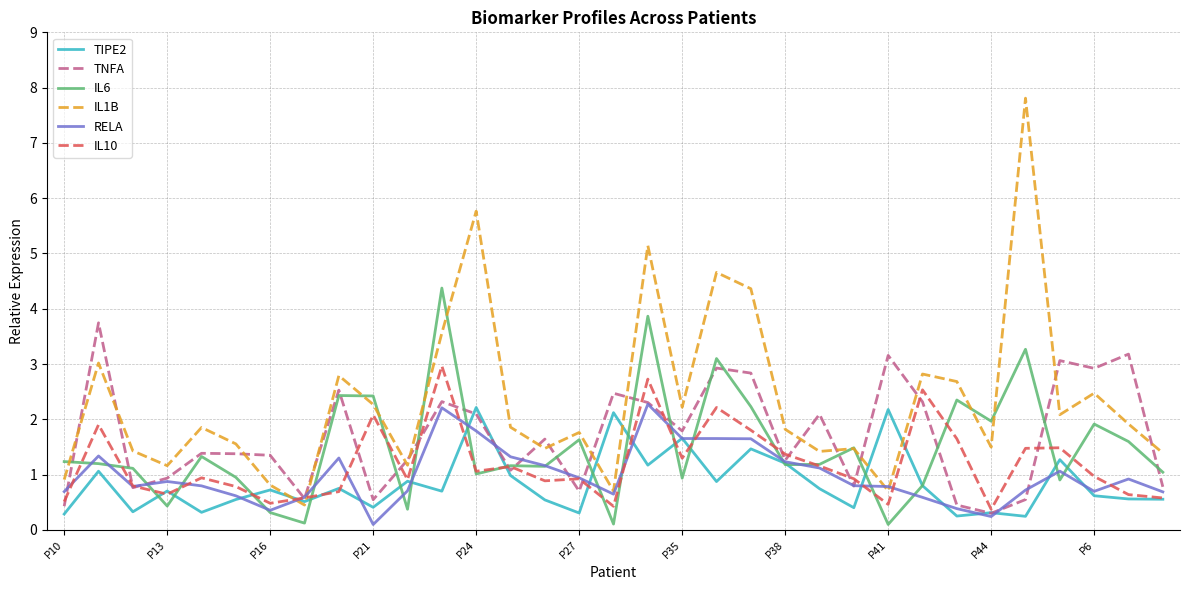

Which series has the widest spread of values?

IL1B